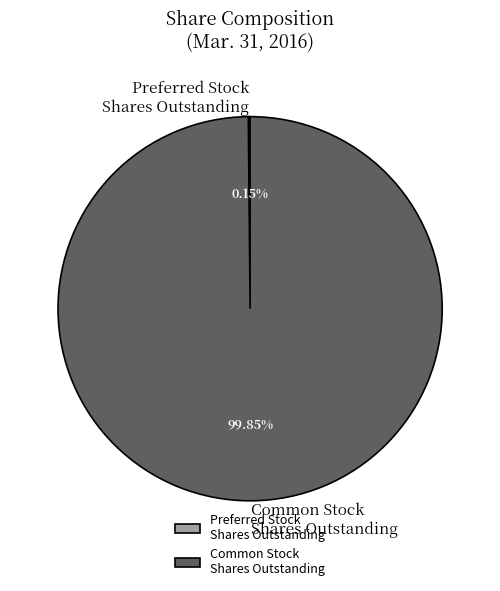

To the nearest percent, what is the average slice percentage?

50%